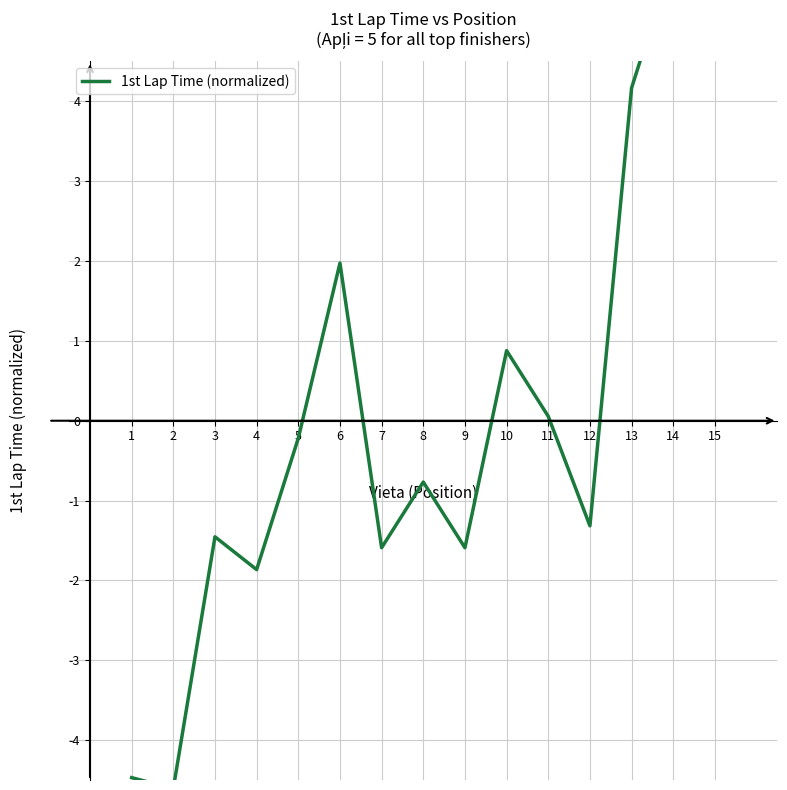

Is it true that the value at 11 is 0.1?

False